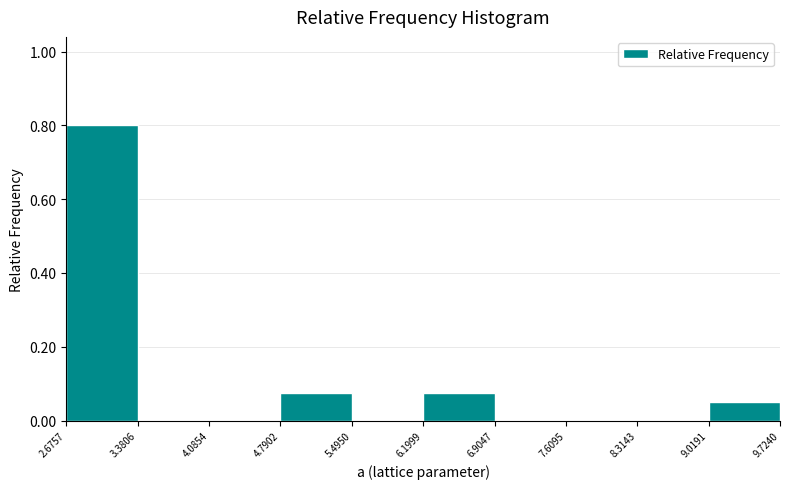

Reading left to right, transcribe this chart: for each bar, give the range it covers on the x-axis and its height. The values are not printed on the chart, so give them approximately, as read against the axis.

2.6757 to 3.3806: 0.80
3.3806 to 4.0854: 0
4.0854 to 4.7902: 0
4.7902 to 5.4950: 0.08
5.4950 to 6.1999: 0
6.1999 to 6.9047: 0.08
6.9047 to 7.6095: 0
7.6095 to 8.3143: 0
8.3143 to 9.0191: 0
9.0191 to 9.7240: 0.06